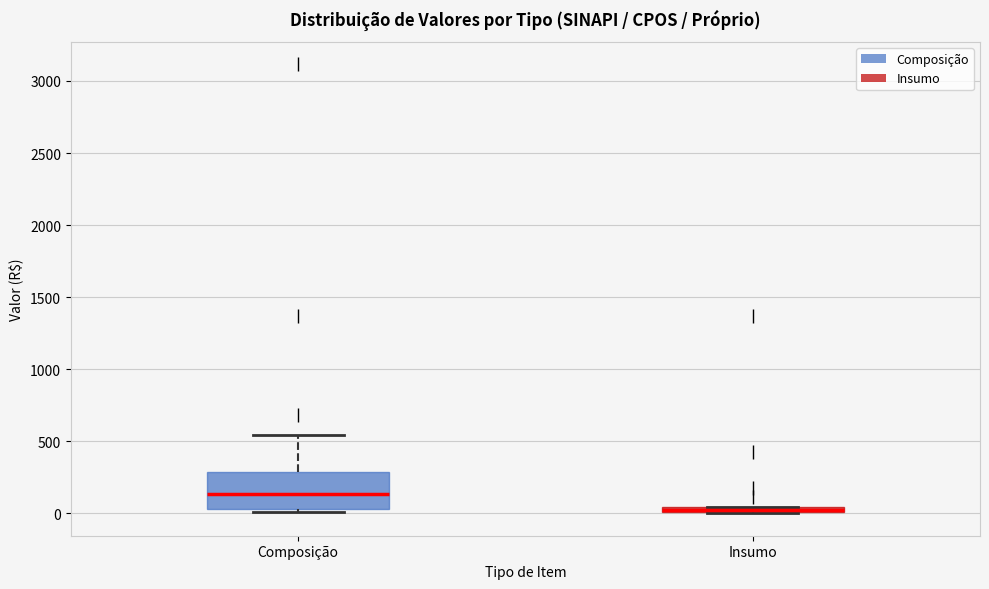

Which box is the tallest, from its lower edge to its upper edge?

Composição